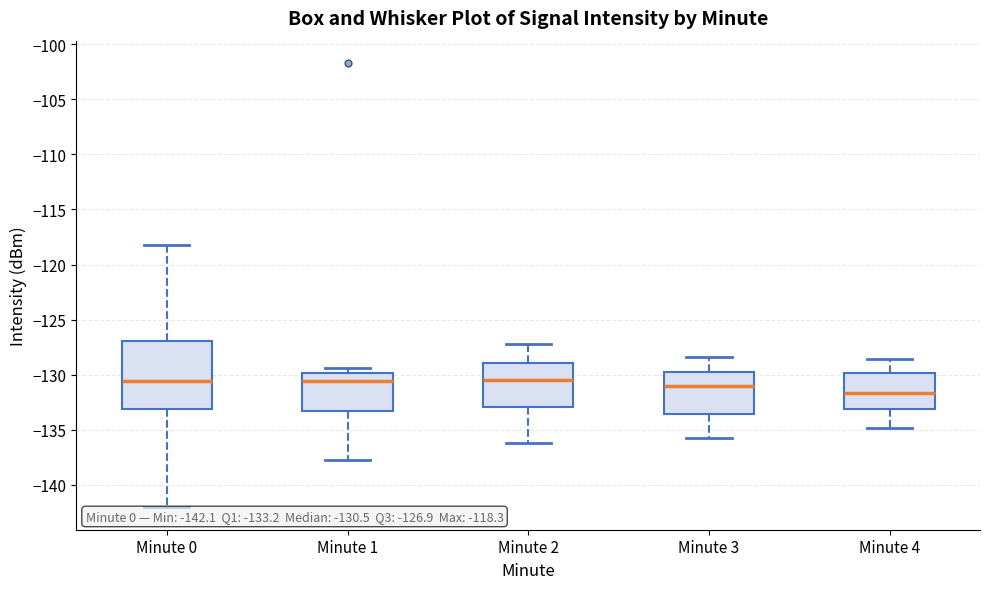

Comparing the boxes themselves (not the whiskers), which one is the tallest?

Minute 0